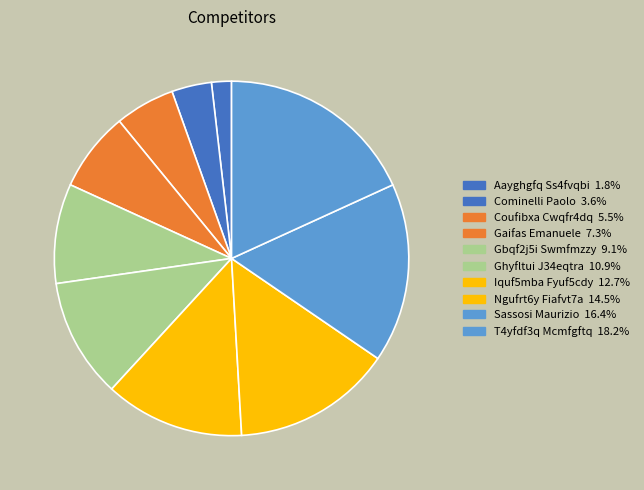

Is T4yfdf3q Mcmfgftq the majority of the pie?

No